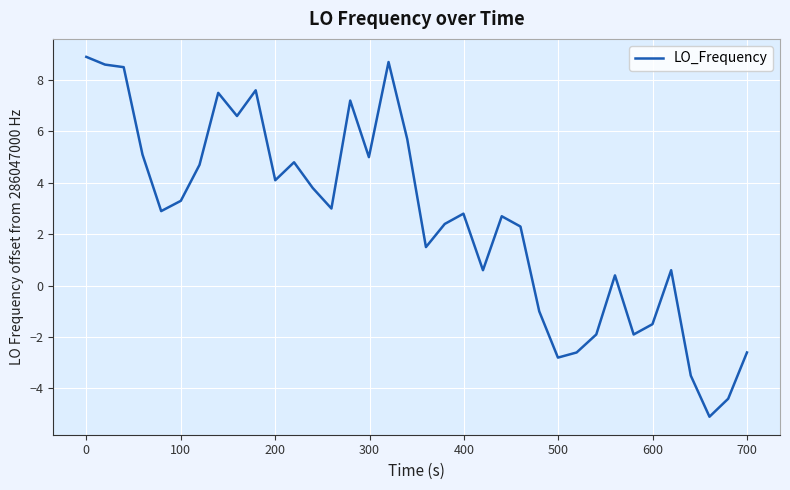

What is the smallest value displayed?

-5.1